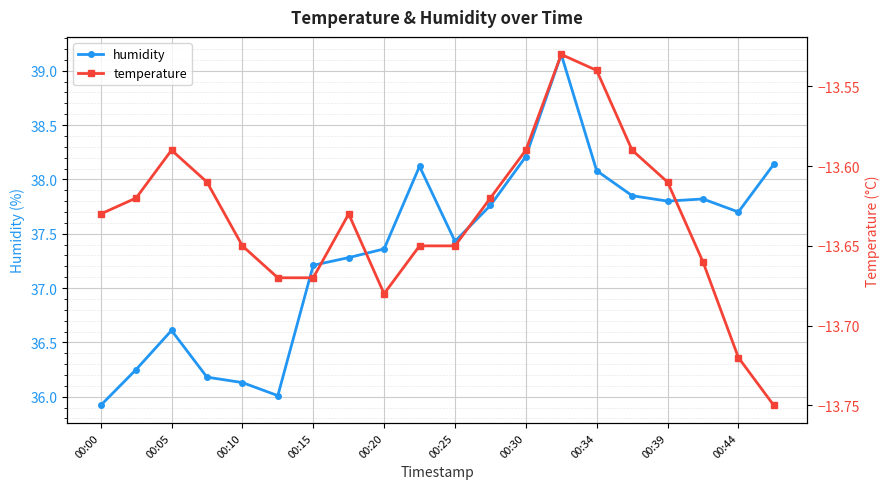

Reading left to right, list all the values displayed in this chart.

humidity: 35.9	36.2	36.6	36.2	36.1	36.0	37.2	37.3	37.4	38.1	37.4	37.8	38.2	39.1	38.1	37.9	37.8	37.8	37.7	38.1
temperature: -13.6	-13.6	-13.6	-13.6	-13.7	-13.7	-13.7	-13.6	-13.7	-13.7	-13.7	-13.6	-13.6	-13.5	-13.5	-13.6	-13.6	-13.7	-13.7	-13.8